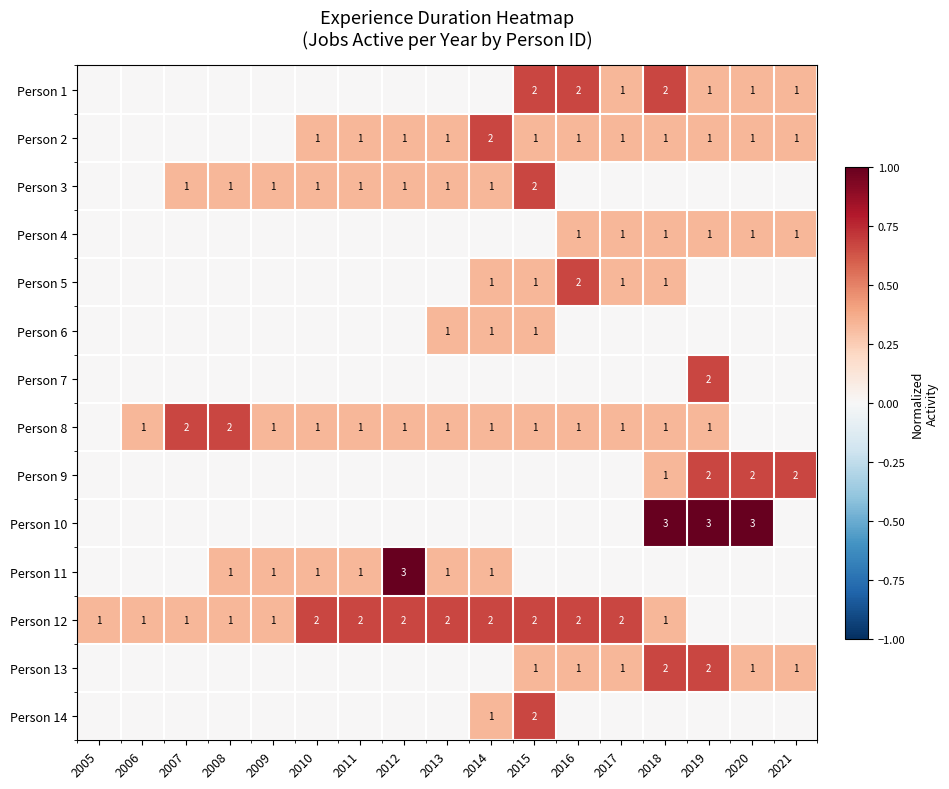

True or false: Person 13 has a value of 1 at 2015.

True